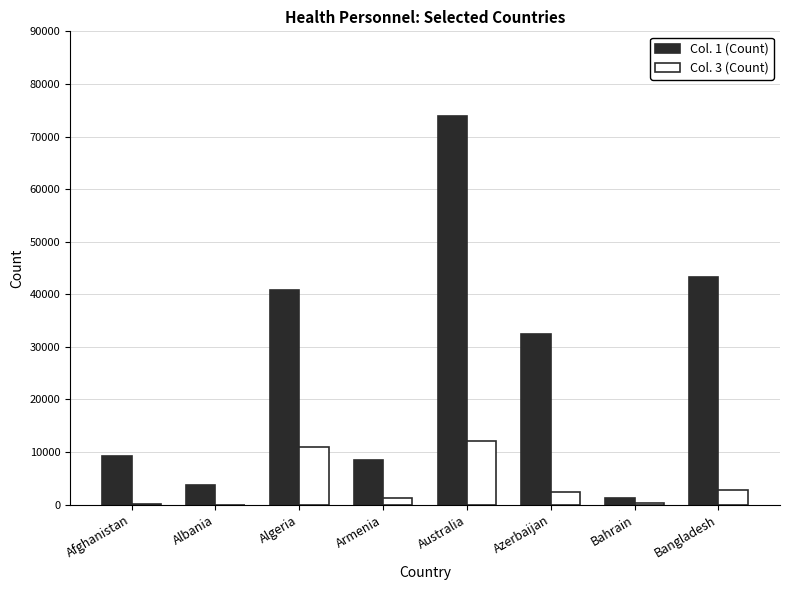

True or false: Col. 1 (Count) has a value of 5363 at Afghanistan.

False